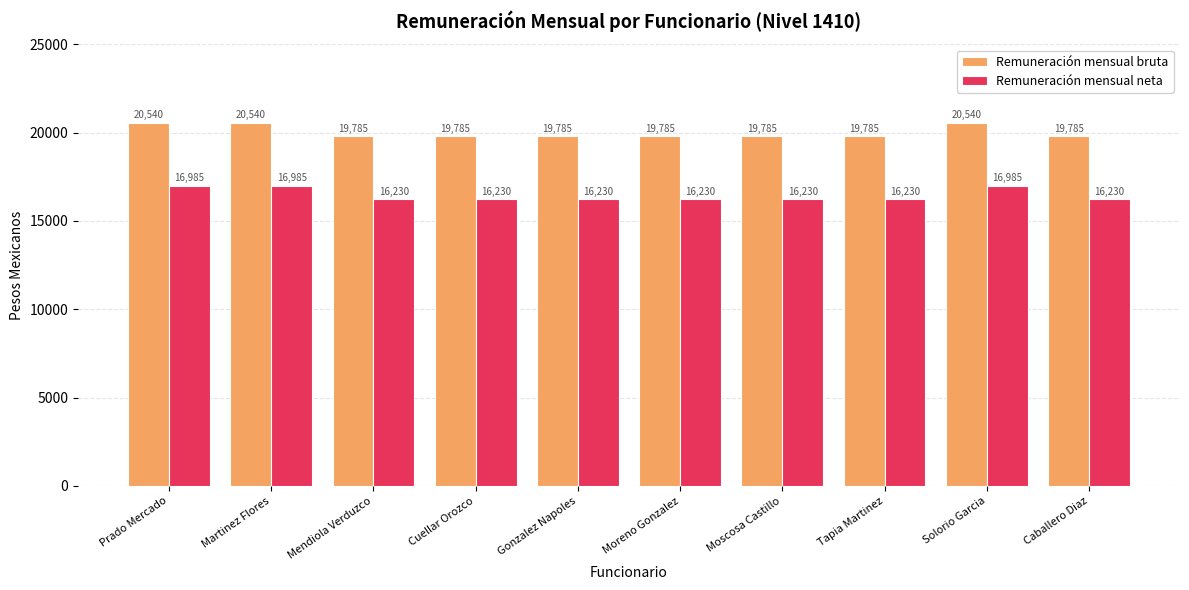

At how many categories does at least one series exceed 19867?

3